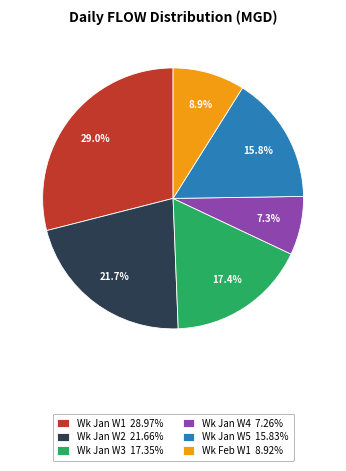

Do Wk Jan W5 15.83% and Wk Feb W1 8.92% together represent more than half of the pie?

No